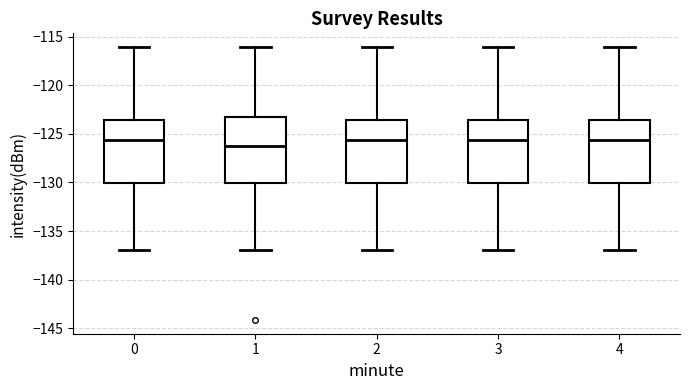

Reading left to right, transcribe this box plot: for each box, give where its median line is, the range the box spans, and where its two whiskers end, as read against the y-axis. The values are not printed on the chart, so give them approximately, as read against the axis.

0: median -125.5, box -130.0 to -123.5, whiskers -137.0 to -116.0
1: median -126.5, box -130.0 to -123.5, whiskers -137.0 to -116.0
2: median -125.5, box -130.0 to -123.5, whiskers -137.0 to -116.0
3: median -125.5, box -130.0 to -123.5, whiskers -137.0 to -116.0
4: median -125.5, box -130.0 to -123.5, whiskers -137.0 to -116.0